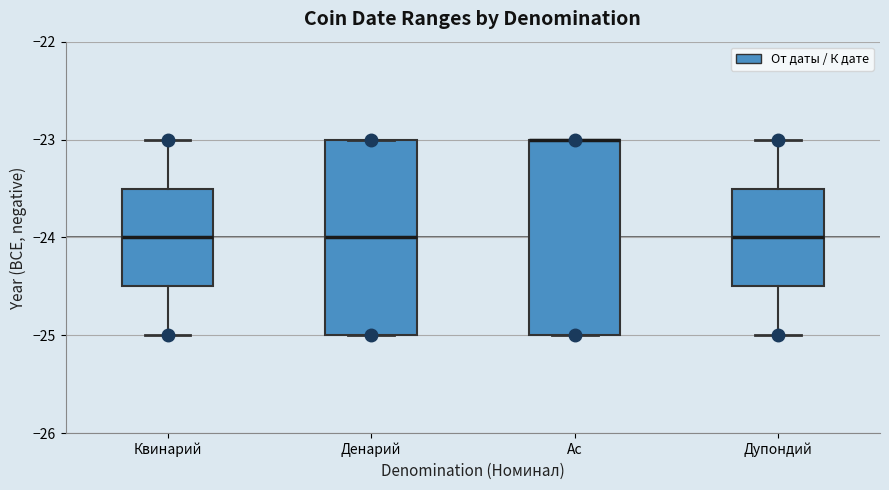

Where does the upper whisker of the box for Дупондий end on the y-axis? The values are not printed on the chart, so give them approximately, as read against the axis.

-23.0